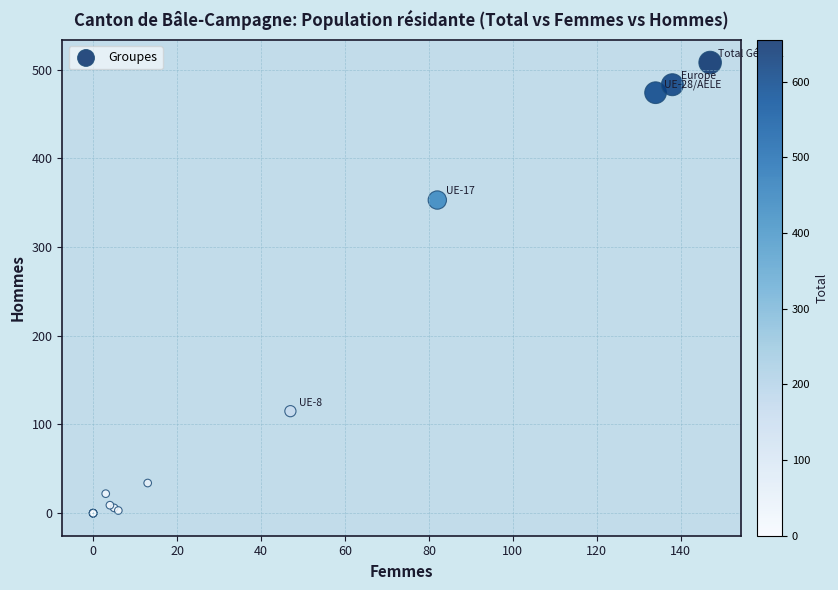

What Y value in the scatter plot is closest to 254?

353